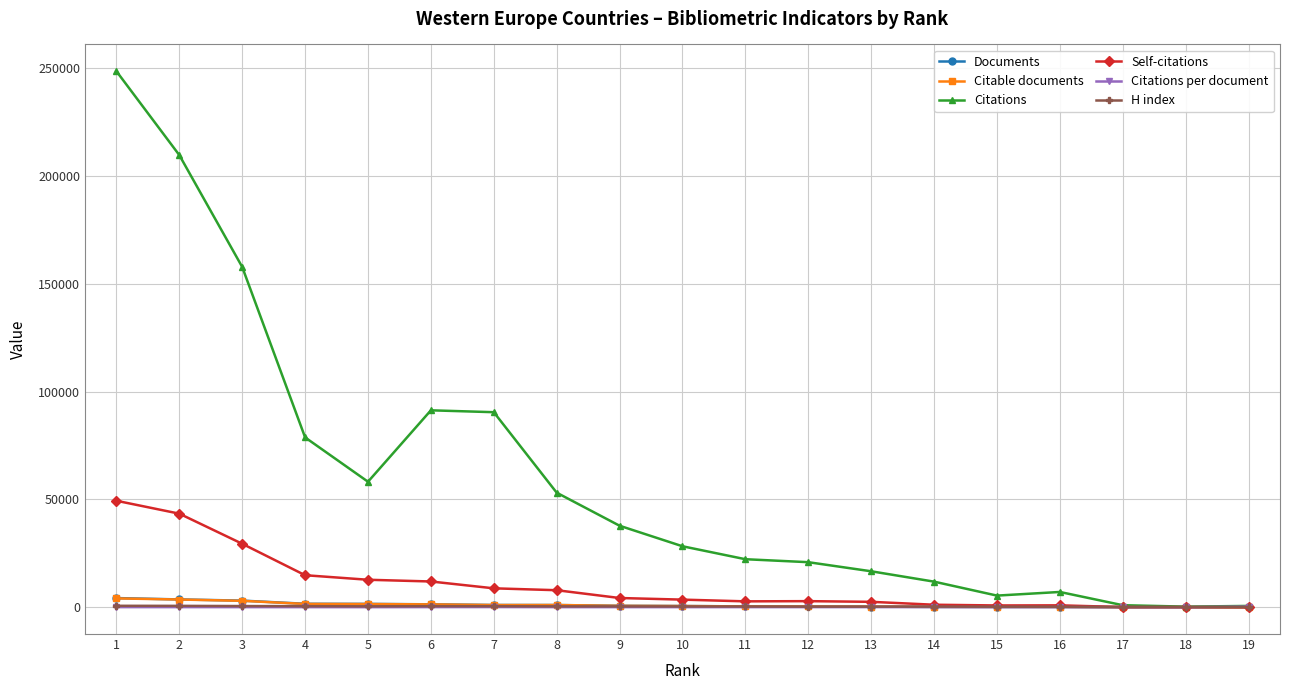

Which series has the largest total across all categories?

Citations